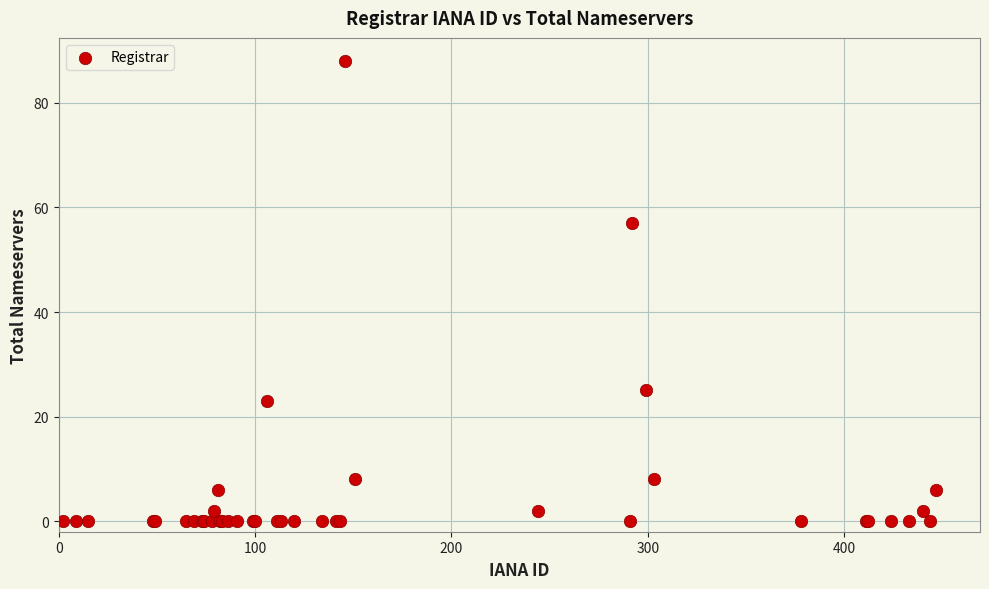

What Y value in the scatter plot is closest to 44?

57